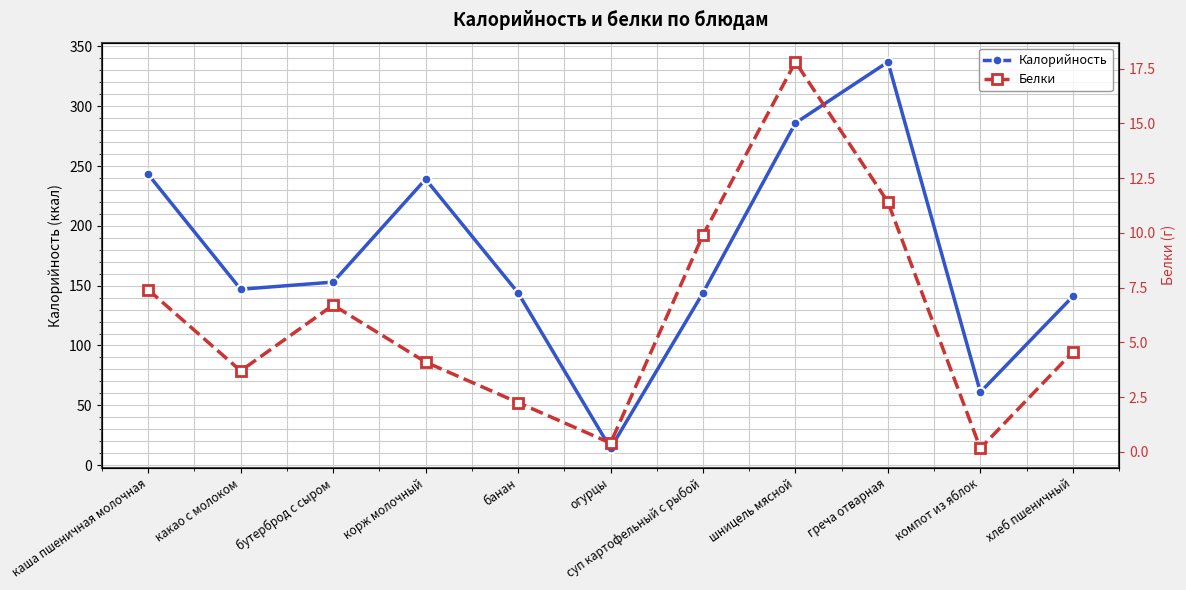

What value does the Калорийность series have at хлеб пшеничный?

141